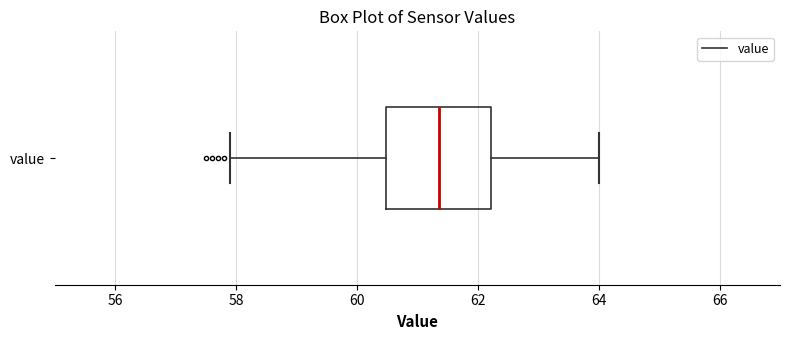

Read this box plot against the x-axis: the position of the median line, the range covered by the box, and the ends of both whiskers. The values are not printed on the chart, so give them approximately, as read against the axis.

median 61.4, box 60.4 to 62.2, whiskers 58.0 to 64.0